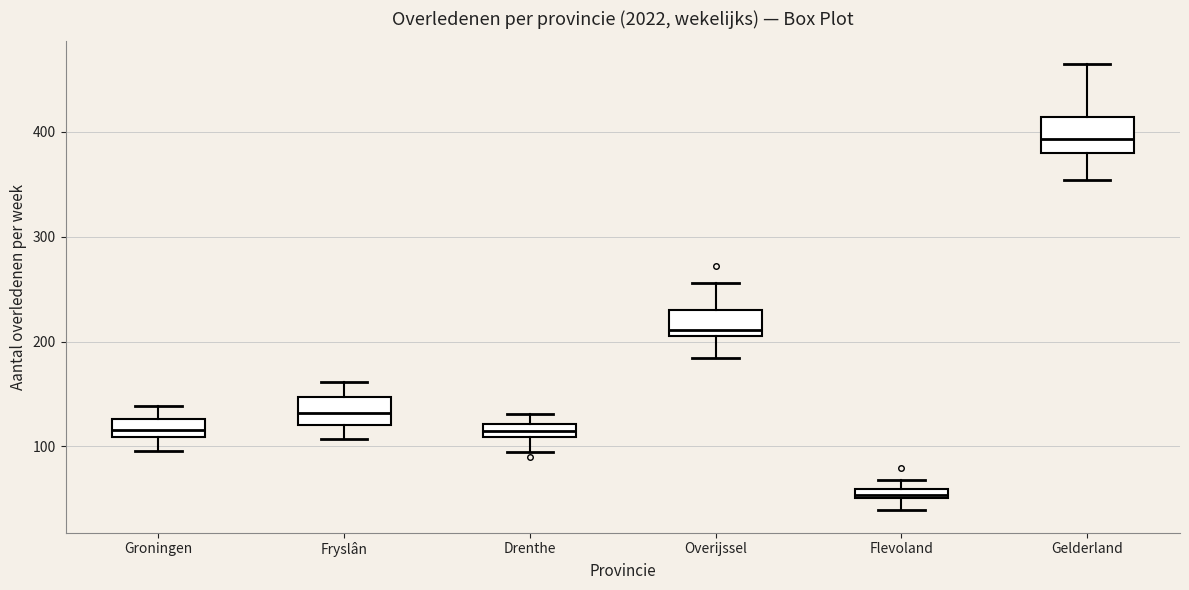

Where is the lower edge of the box for Overijssel on the y-axis? The values are not printed on the chart, so give them approximately, as read against the axis.

210